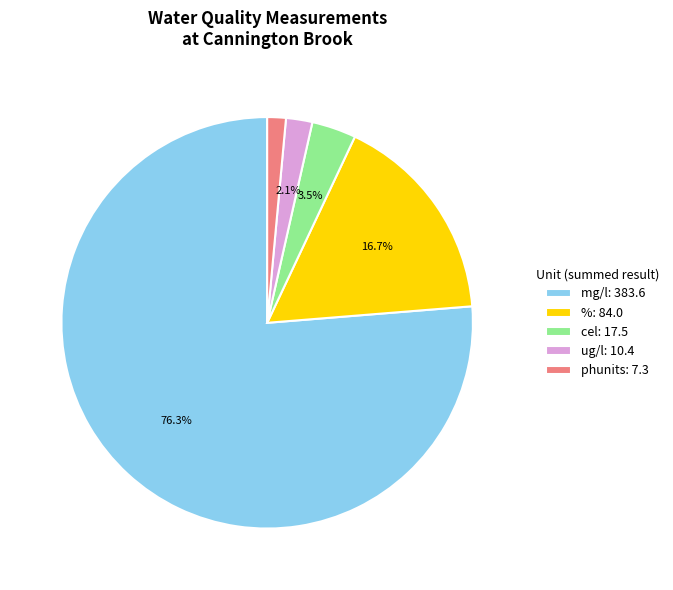

What percentage do ug/l: 10.4 and %: 84.0 together represent?

18.8%